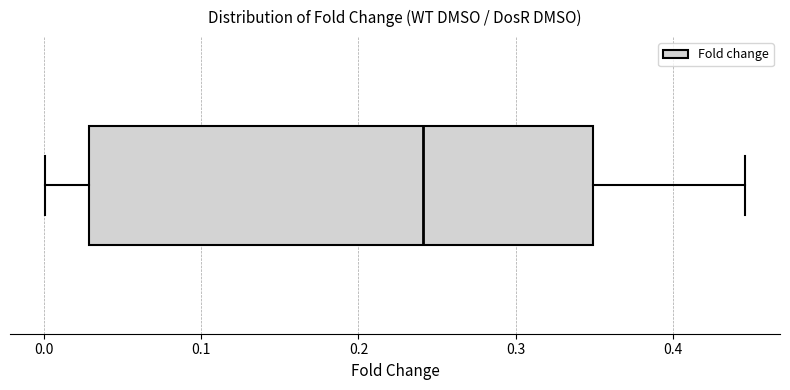

Where is the left edge of the box on the x-axis? The values are not printed on the chart, so give them approximately, as read against the axis.

0.03